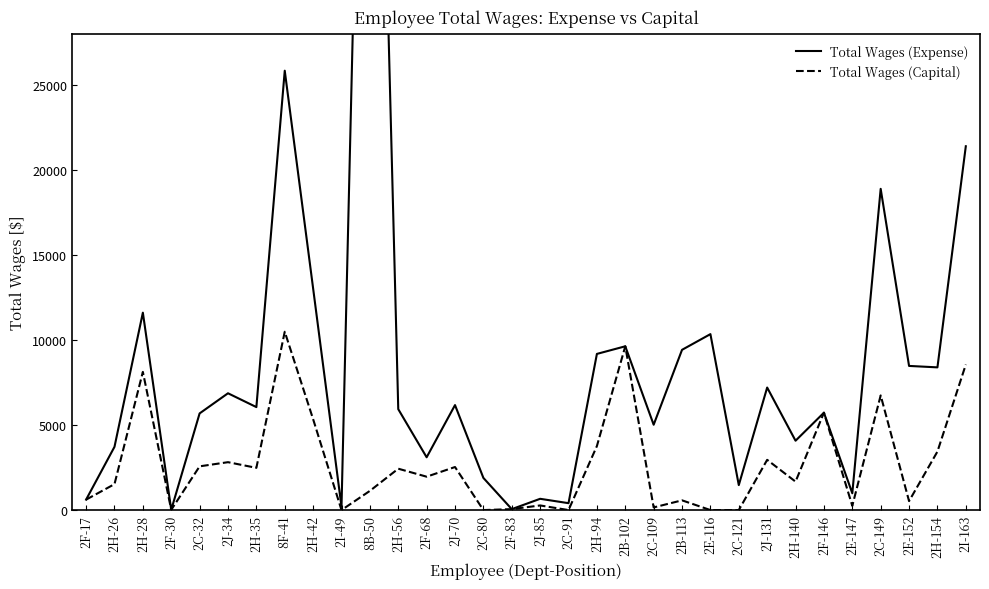

Where does the Total Wages (Capital) series first go above 1961?

2H-28